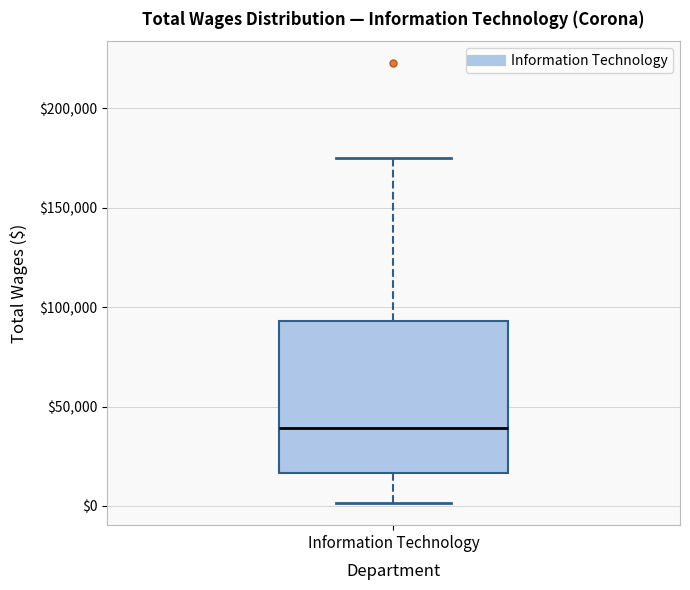

Where does the lower whisker of the box for Information Technology end on the y-axis? The values are not printed on the chart, so give them approximately, as read against the axis.

0